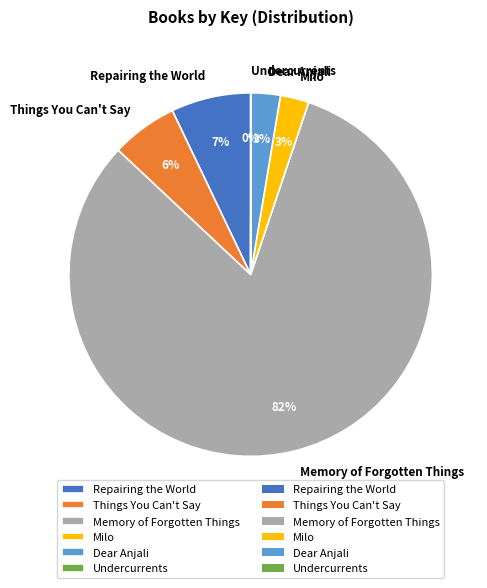

Which has a higher value, Repairing the World or Memory of Forgotten Things?

Memory of Forgotten Things